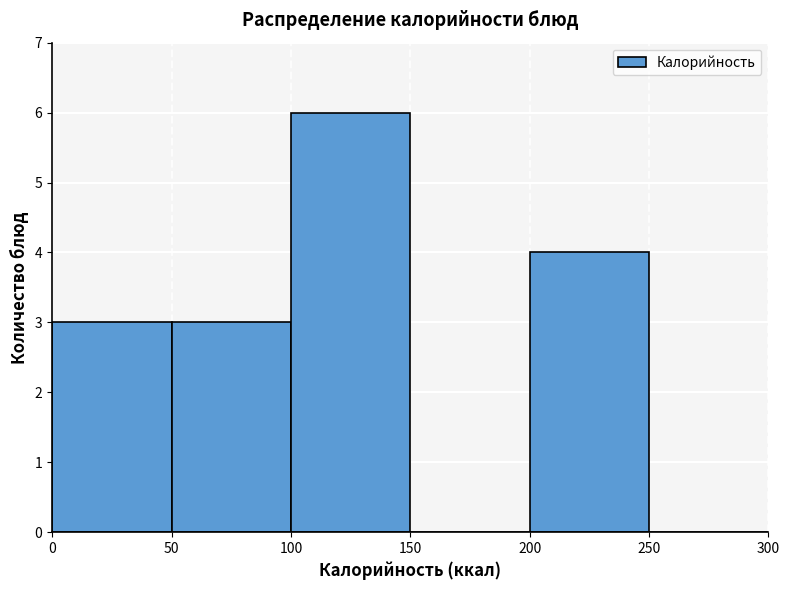

Reading left to right, transcribe this chart: for each bar, give the range it covers on the x-axis and its height. The values are not printed on the chart, so give them approximately, as read against the axis.

0 to 50: 3
50 to 100: 3
100 to 150: 6
150 to 200: 0
200 to 250: 4
250 to 300: 0